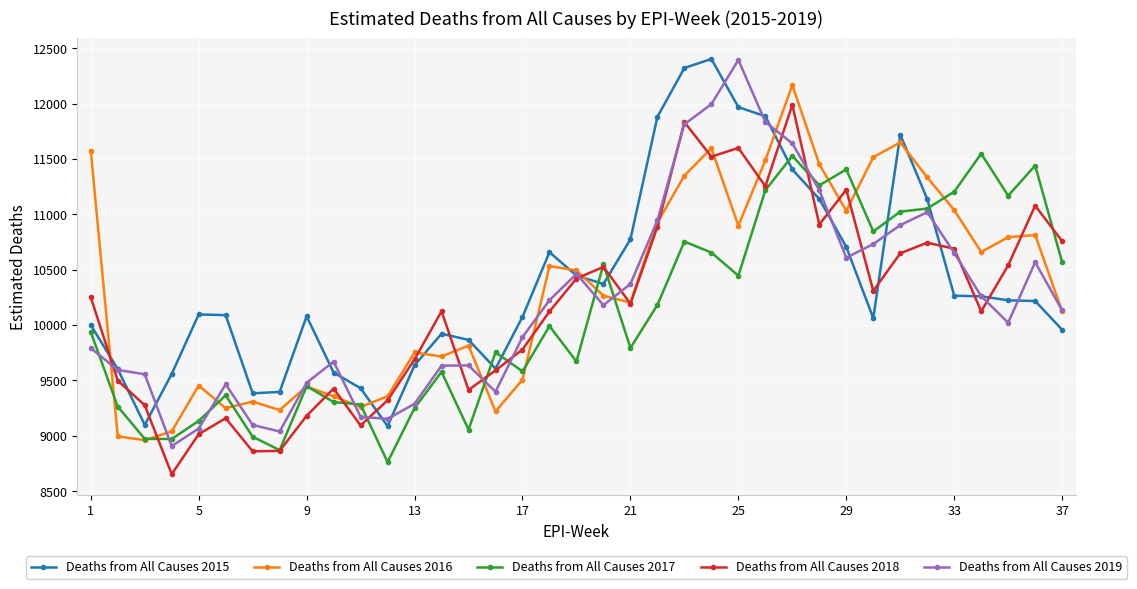

What is the difference between the second highest and second lowest values in the Deaths from All Causes 2019 series?

2956.1